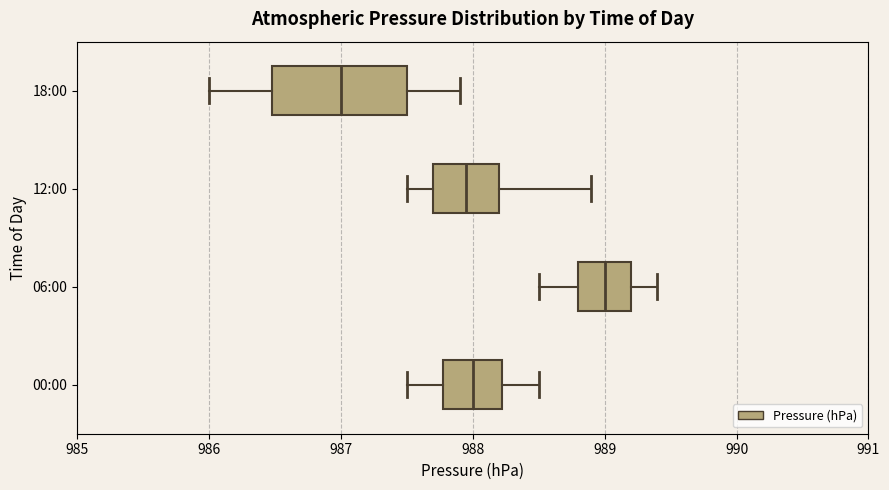

Where does the right whisker of the box for 00:00 end on the x-axis? The values are not printed on the chart, so give them approximately, as read against the axis.

988.5